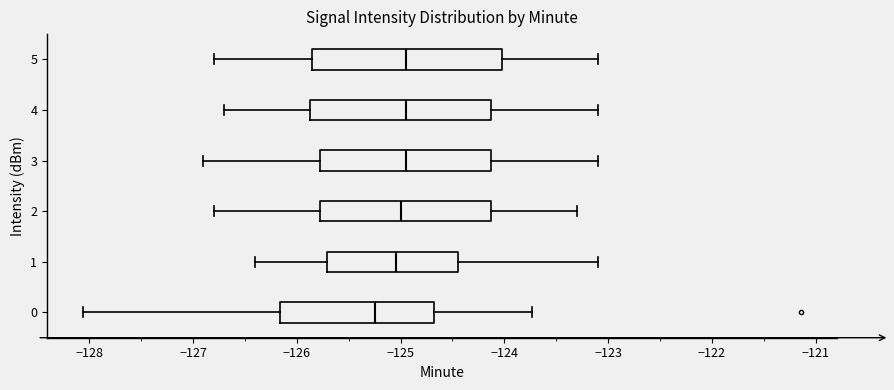

Where does the median line of the box at y = 1 sit on the x-axis? The values are not printed on the chart, so give them approximately, as read against the axis.

-125.0